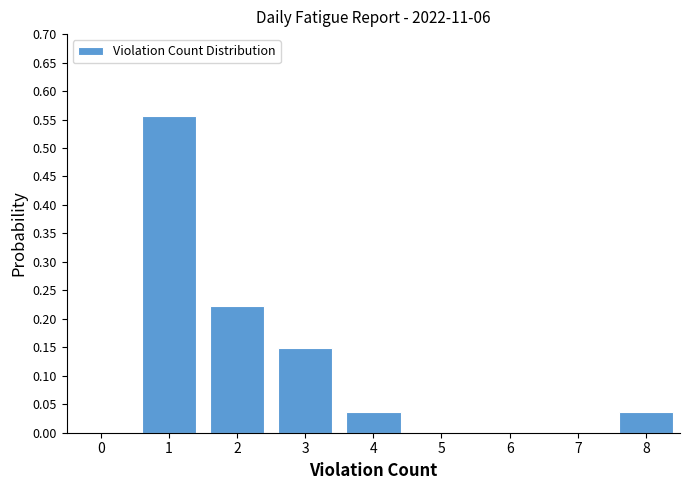

True or false: the data shows 0.0 at 4.

True